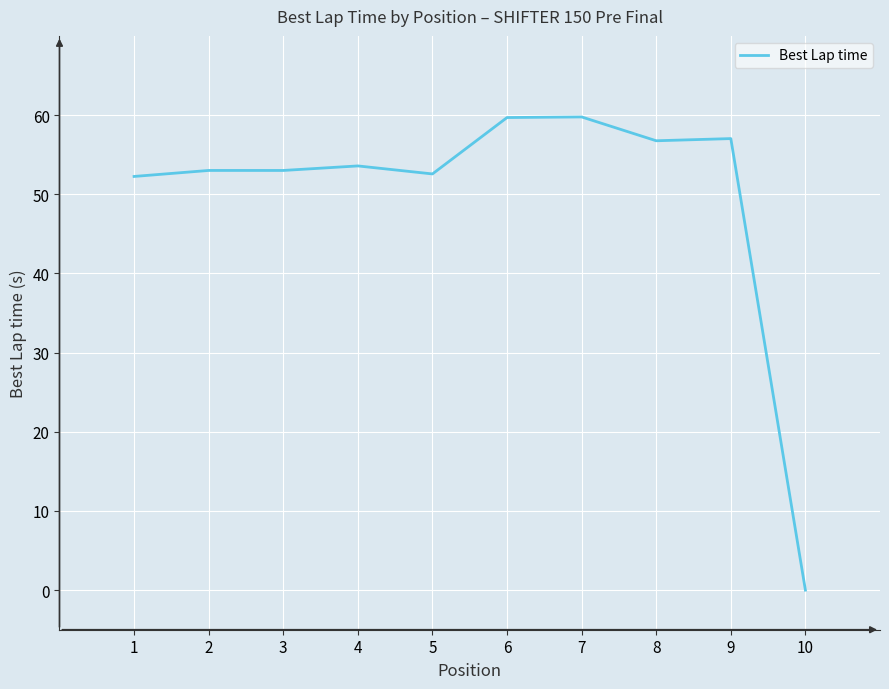

What is the maximum value shown in the chart?

59.8